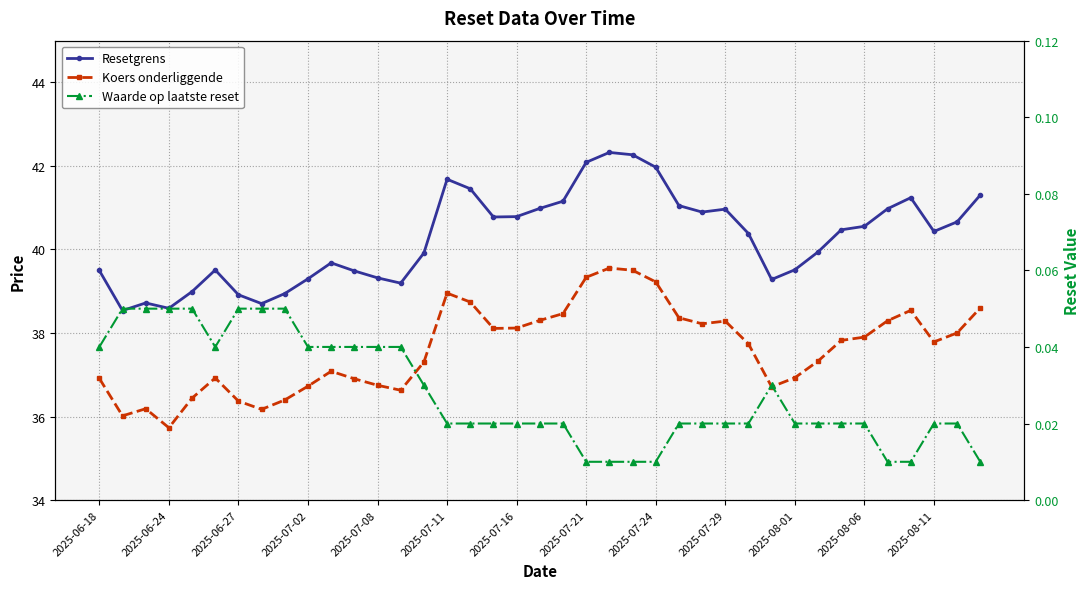

At how many categories does at least one series exceed 11?

39